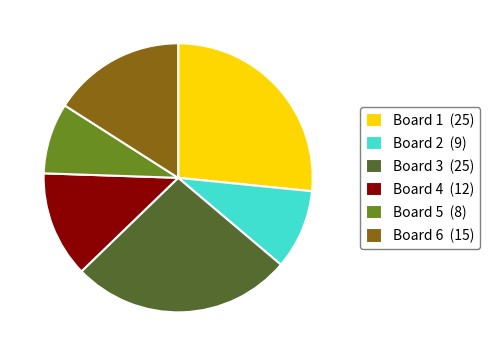

Is it true that Board 5 is 2% of the pie?

False